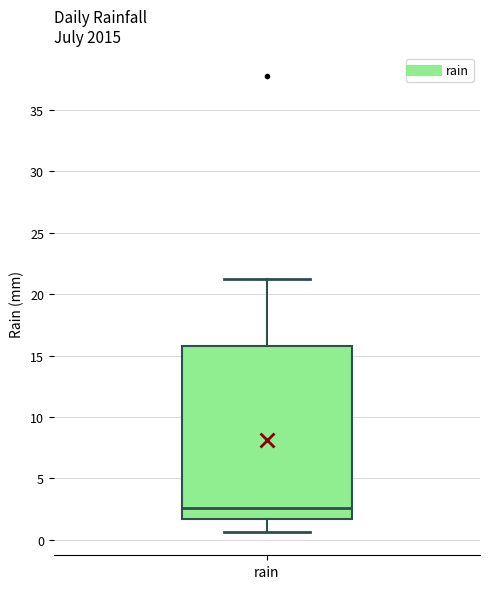

Where is the lower edge of the box for rain on the y-axis? The values are not printed on the chart, so give them approximately, as read against the axis.

1.5